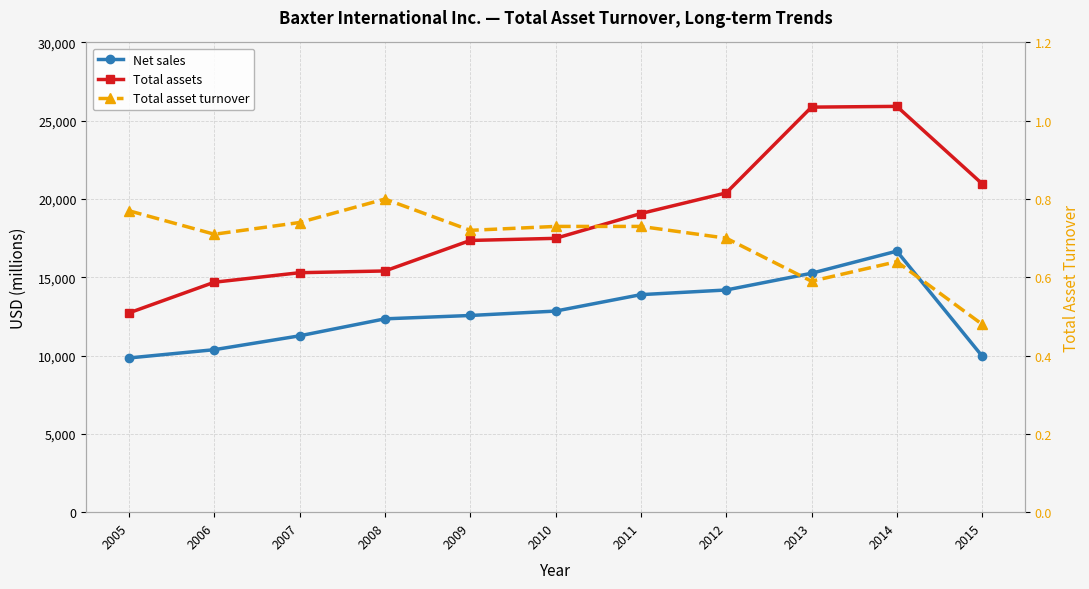

Where is Net sales nearest to the value 13260?

2010